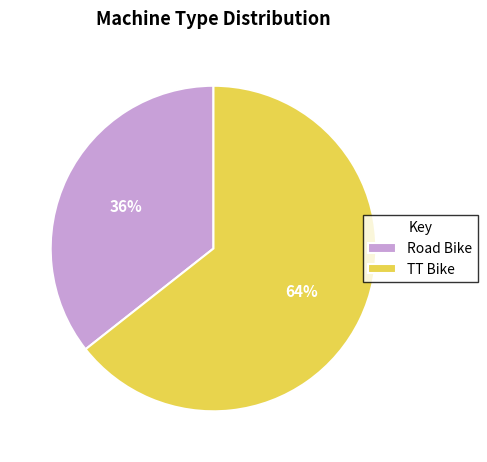

Which category has the biggest portion of the pie?

TT Bike